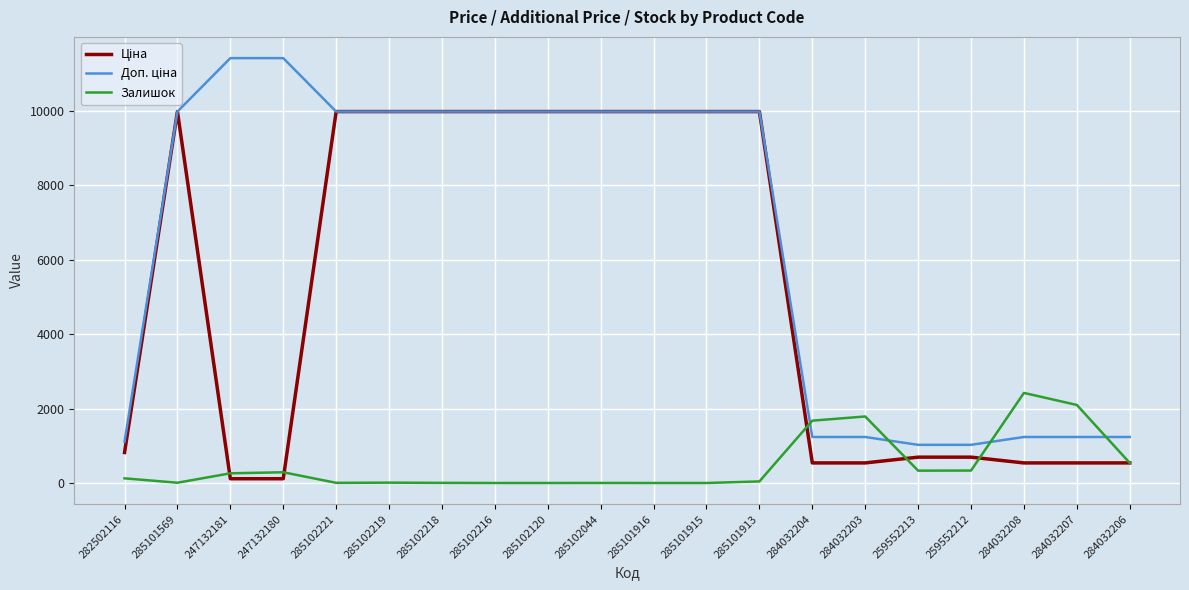

What is the spread (max minus min) of values at 284032207?

1557.0